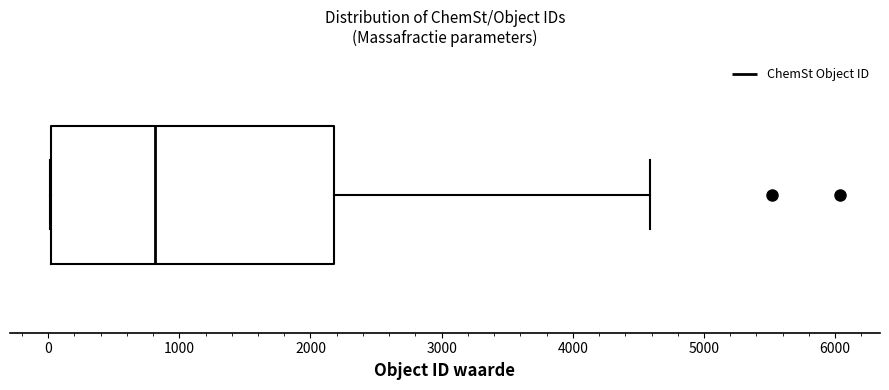

Where does the median line of the box sit on the x-axis? The values are not printed on the chart, so give them approximately, as read against the axis.

800